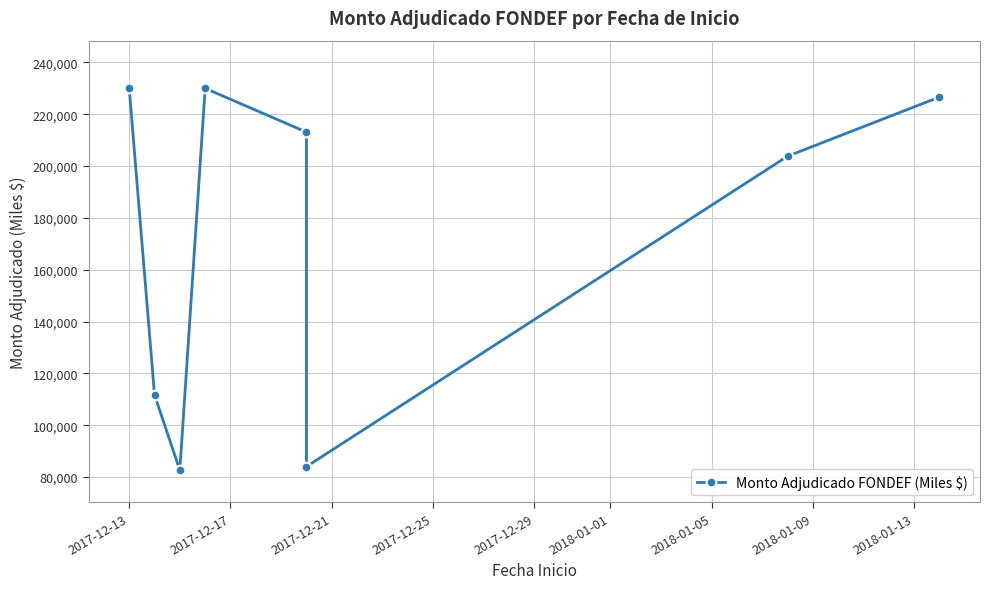

Reading left to right, what are all the values shown in this chart?

229999	111720	82626	230000	213105	84048	203815	226660